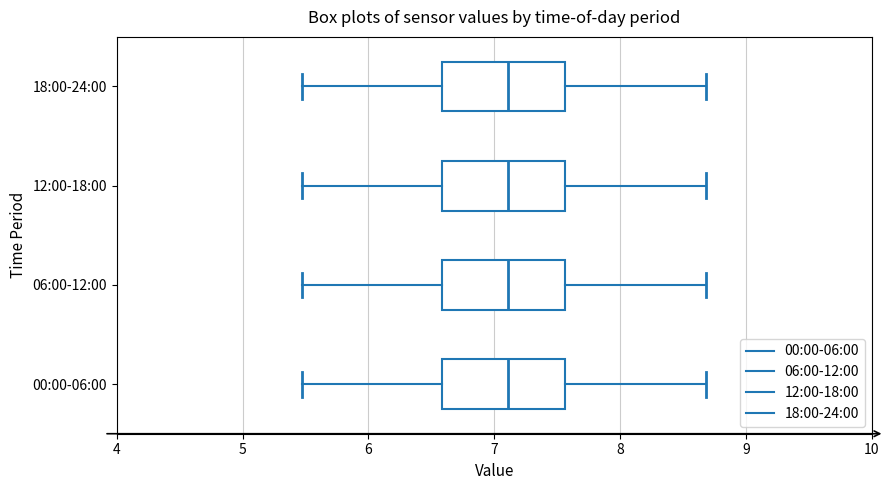

Where does the right whisker of the box for 06:00-12:00 end on the x-axis? The values are not printed on the chart, so give them approximately, as read against the axis.

8.7